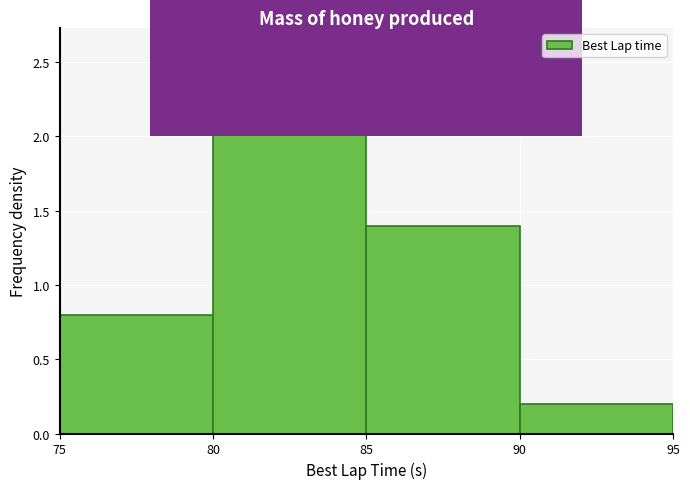

Reading left to right, list every bar in this chart as the range it spans on the x-axis followed by its height. The values are not printed on the chart, so give them approximately, as read against the axis.

75 to 80: 0.8
80 to 85: 2.6
85 to 90: 1.4
90 to 95: 0.2